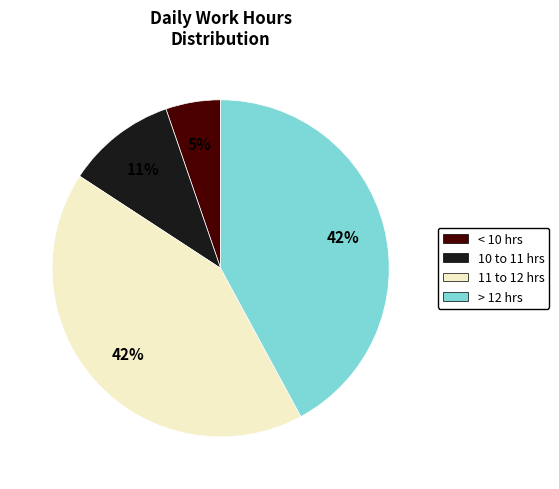

To the nearest percent, what is the difference between the largest and smallest slice percentages?

37%